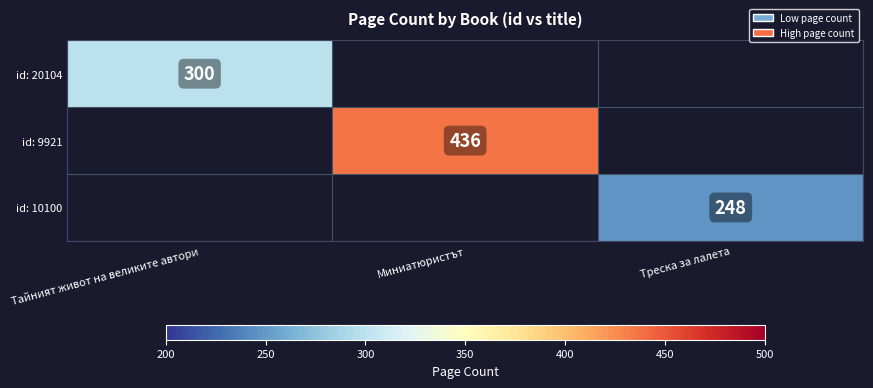

How many distinct data groups are displayed?

3